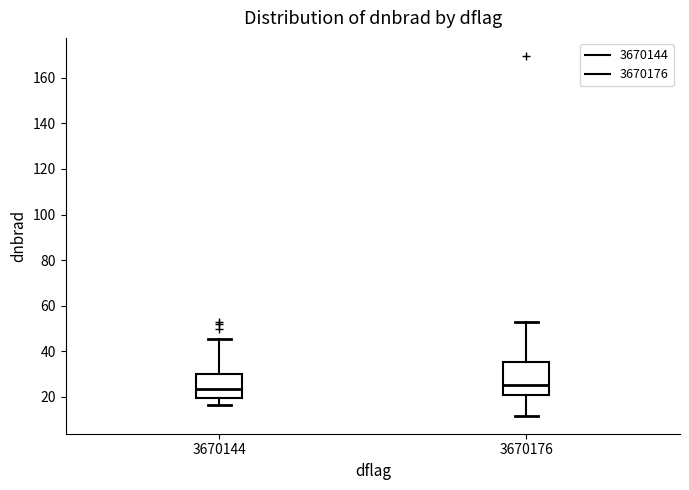

Reading left to right, read every box against the y-axis: the position of its median line, the range the box covers, and the ends of its whiskers. The values are not printed on the chart, so give them approximately, as read against the axis.

3670144: median 24, box 20 to 30, whiskers 16 to 46
3670176: median 26, box 20 to 36, whiskers 12 to 52